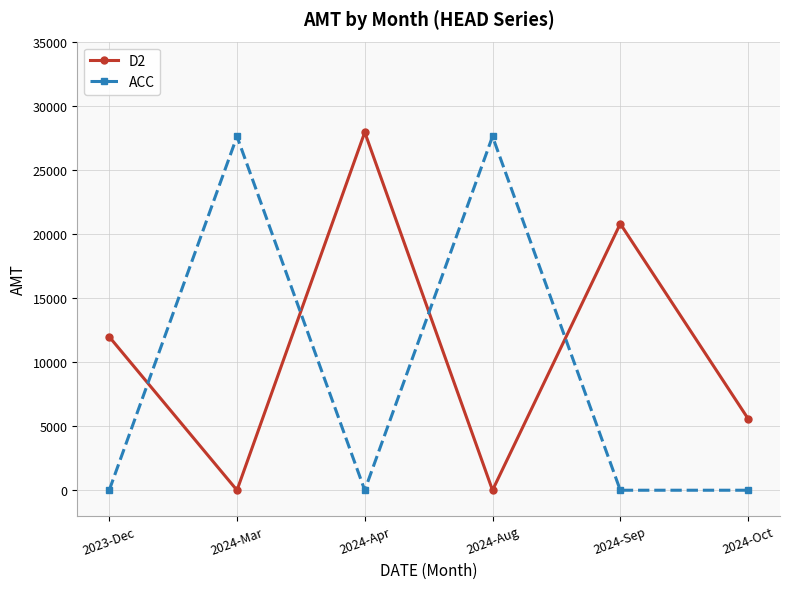

What is the difference between the highest and lowest values at 2024-Sep?

20790